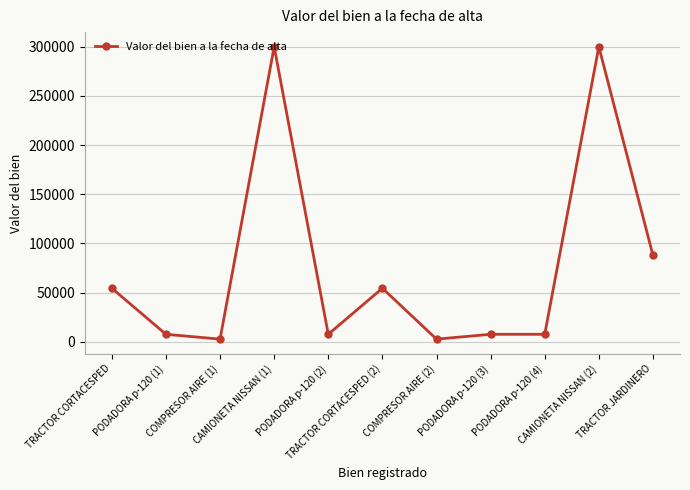

What is the greatest value displayed?

300000